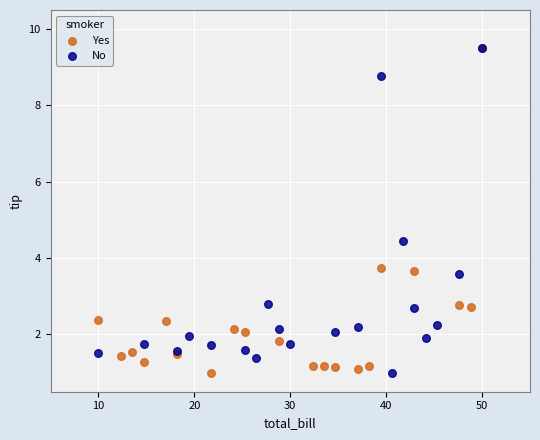

What are all the series names shown in the legend?

Yes, No